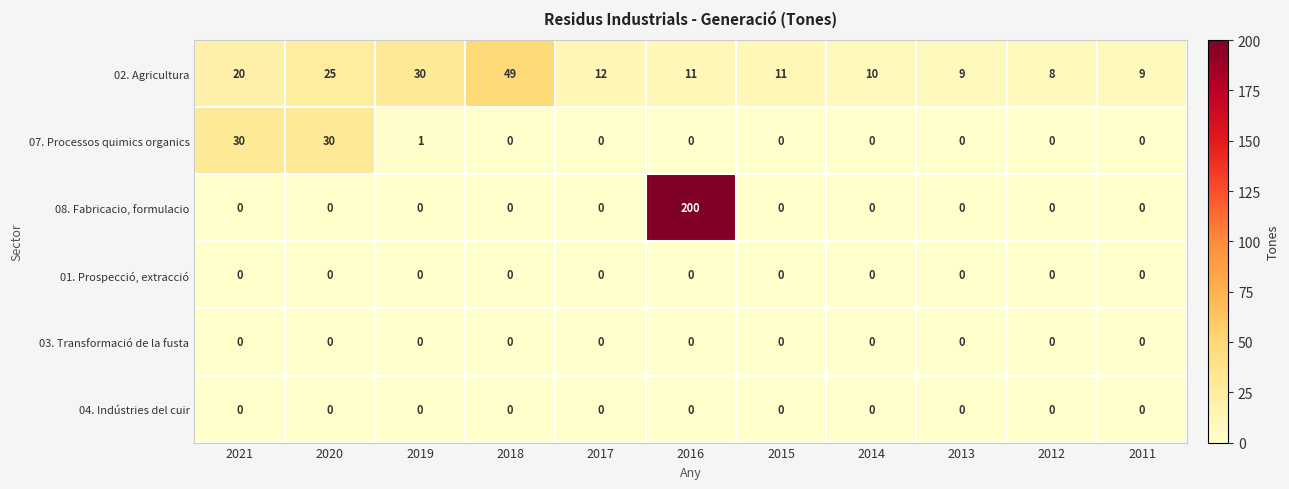

At which label is 02. Agricultura closest to 28?

2019